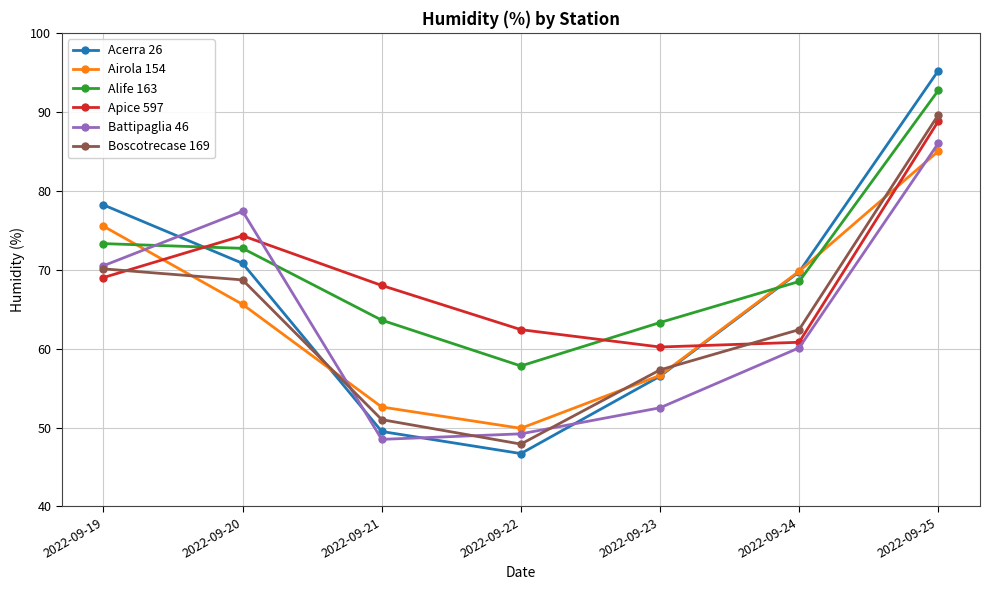

Where do Apice 597 and Boscotrecase 169 first cross each other?

2022-09-19 and 2022-09-20